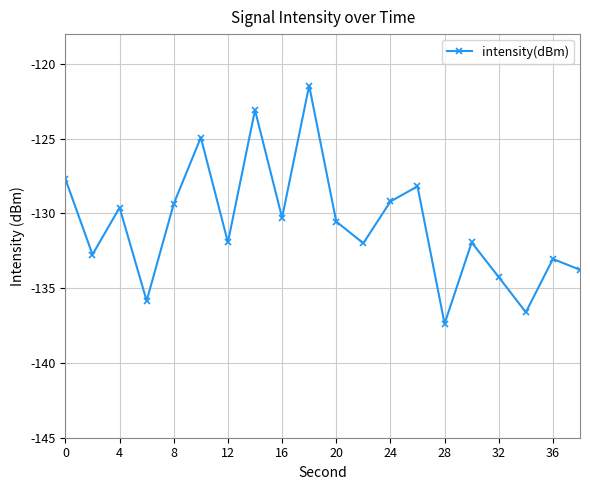

Does the chart have visible grid lines?

Yes